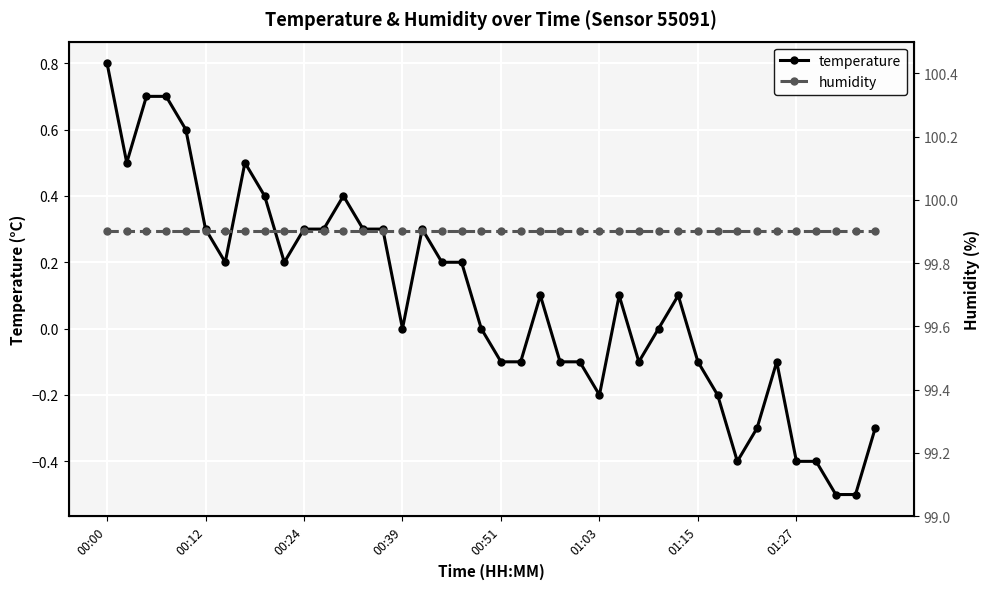

What is the minimum value shown in the chart?

-0.5